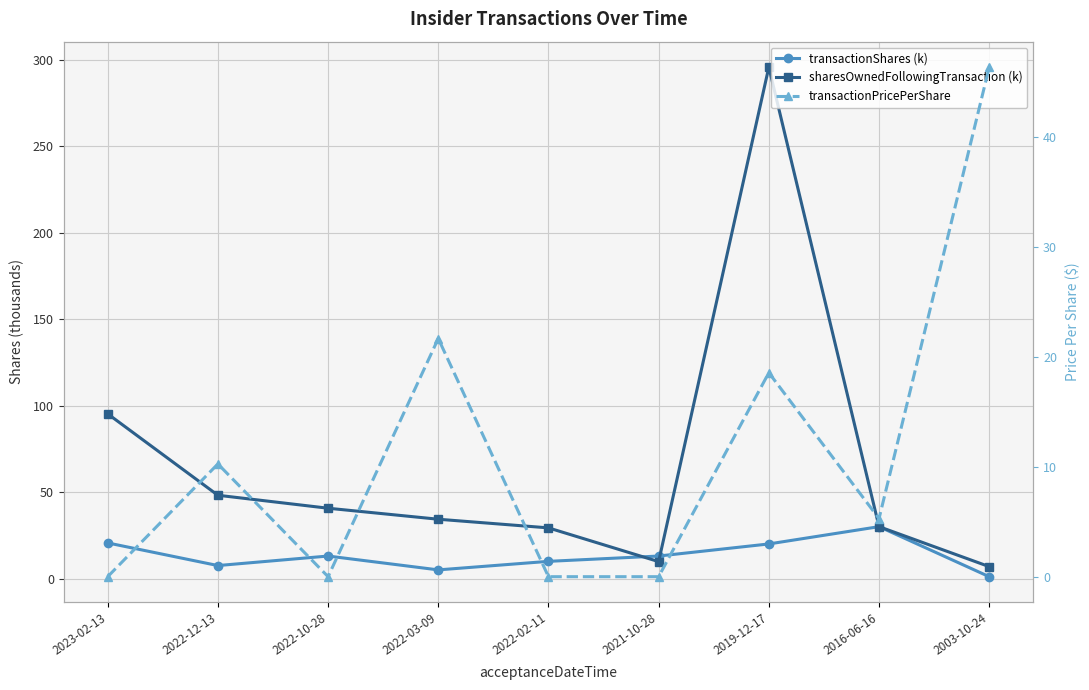

What is the difference between the maximum and minimum values in the sharesOwnedFollowingTransaction (k) series?

288.8